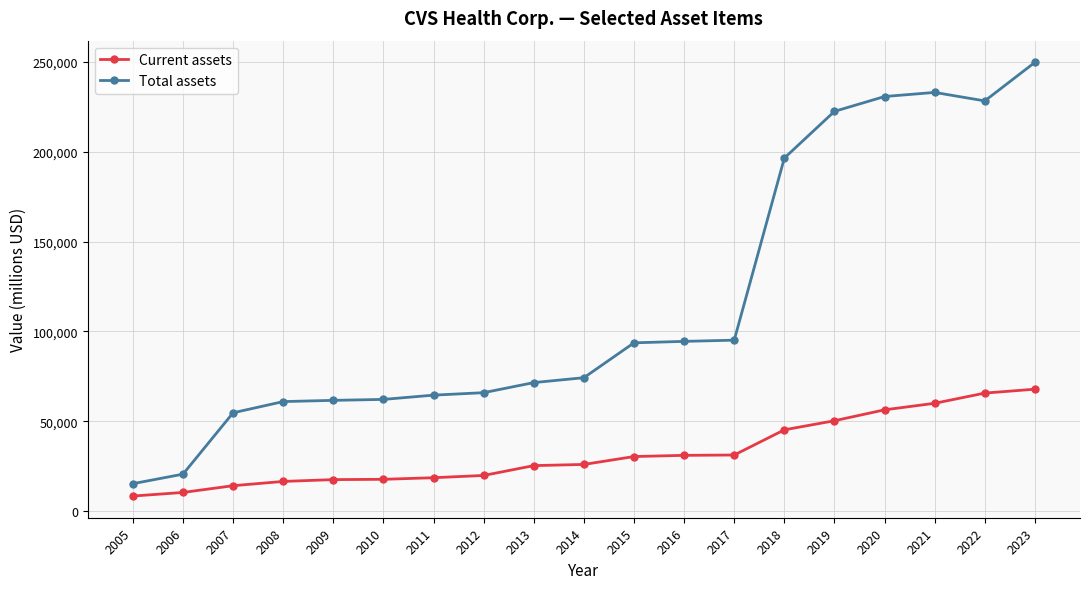

The value of Total assets at 2008 is 27084. True or false?

False